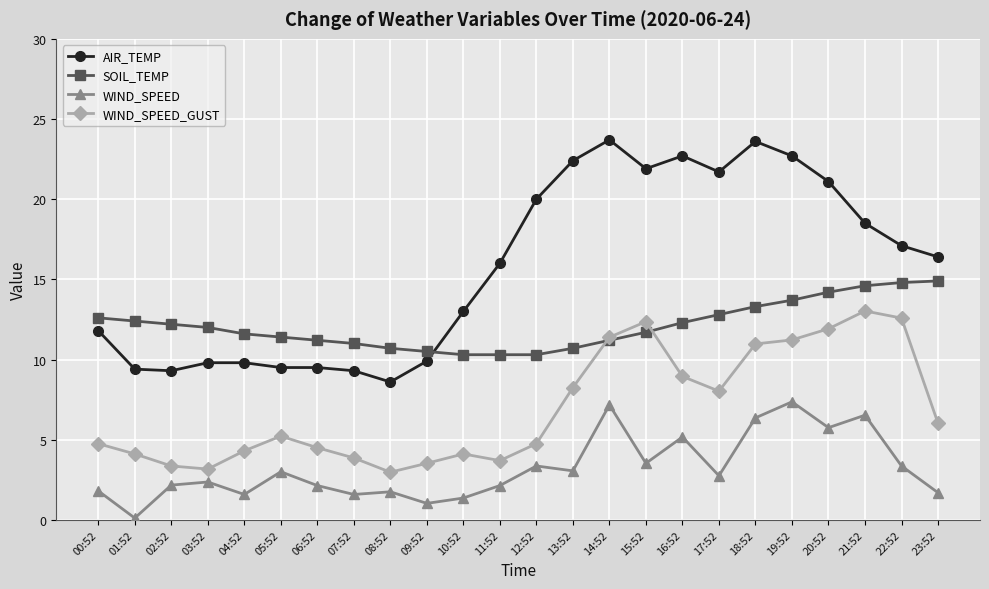

How many series are shown in this chart?

4